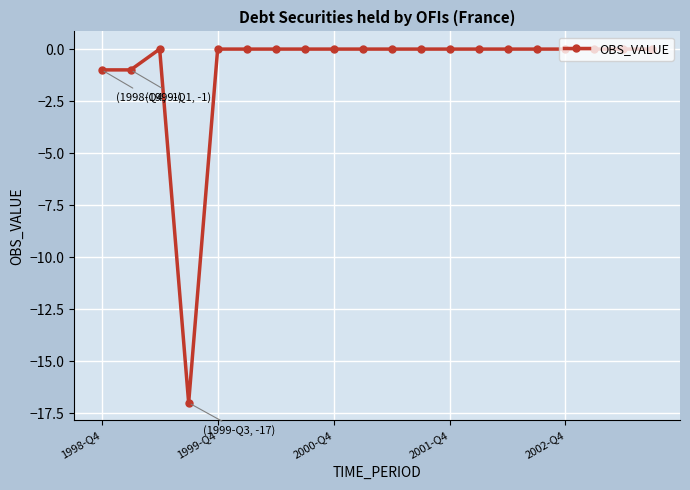

What is the minimum value shown in the chart?

-17